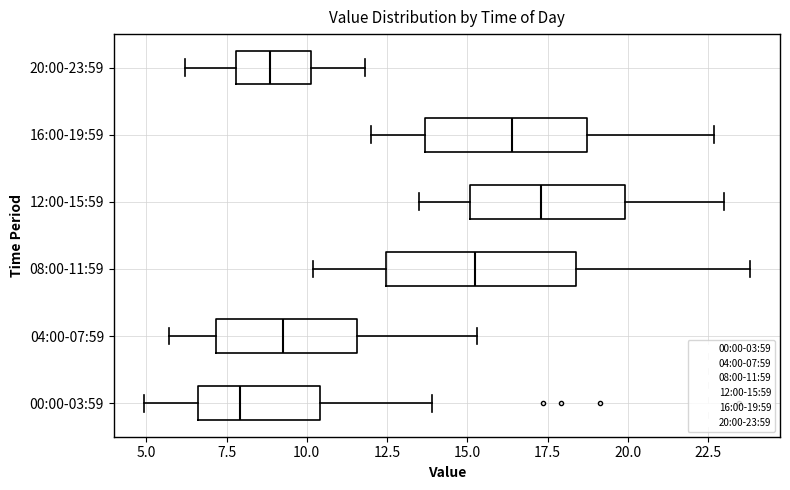

Comparing the boxes themselves (not the whiskers), which one is the widest?

08:00-11:59